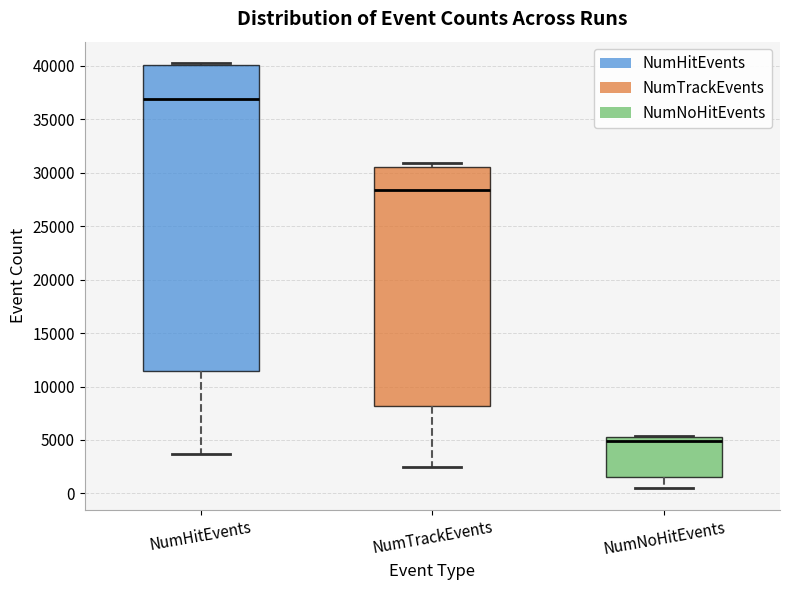

Where is the upper edge of the box for NumTrackEvents on the y-axis? The values are not printed on the chart, so give them approximately, as read against the axis.

30500